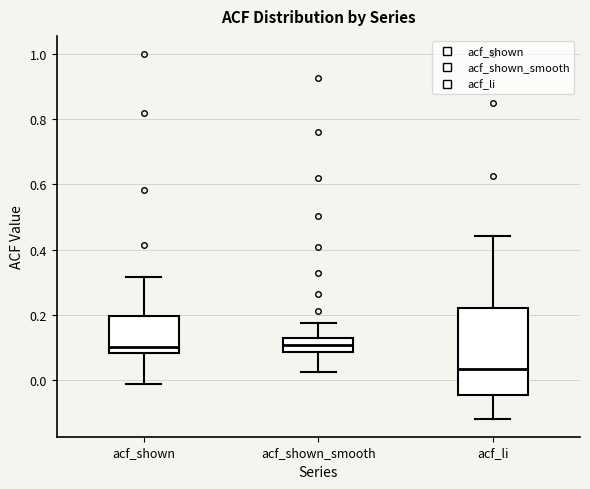

Reading left to right, read every box against the y-axis: the position of its median line, the range the box covers, and the ends of its whiskers. The values are not printed on the chart, so give them approximately, as read against the axis.

acf_shown: median 0.10, box 0.08 to 0.20, whiskers -0.02 to 0.32
acf_shown_smooth: median 0.10, box 0.08 to 0.14, whiskers 0.02 to 0.18
acf_li: median 0.04, box -0.04 to 0.22, whiskers -0.12 to 0.44